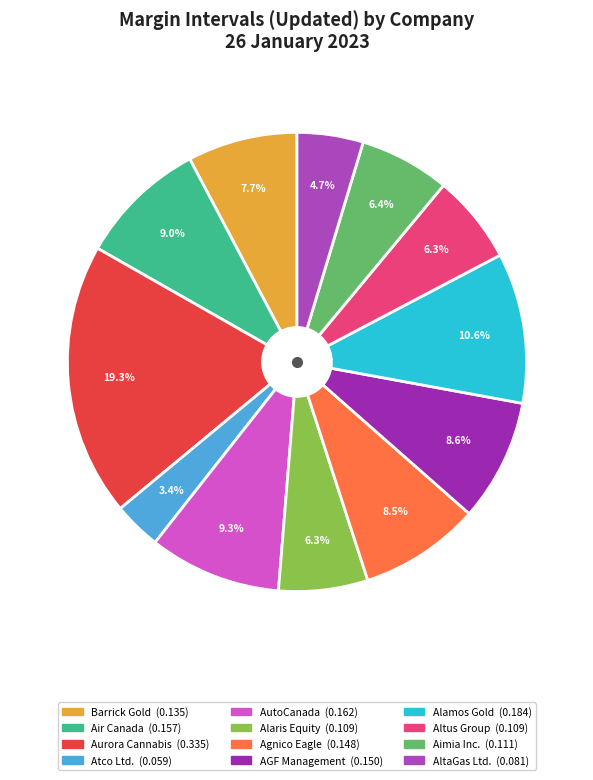

Rank the categories by value from highest to lowest.

Aurora Cannabis Inc., Alamos Gold Inc., AutoCanada Inc., Air Canada, AGF Management Limitée Classe B, Mines Agnico Eagle Limitée, Société aurifère Barrick, Aimia Inc., Alaris Equity Partners Income Trust, Altus Group Limited, AltaGas Ltd., Atco Ltd.